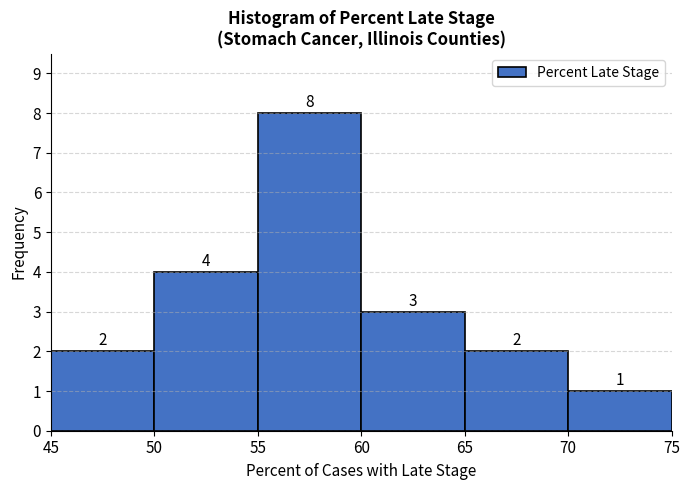

What is the height of the bar covering 50 to 55 on the x-axis?

4